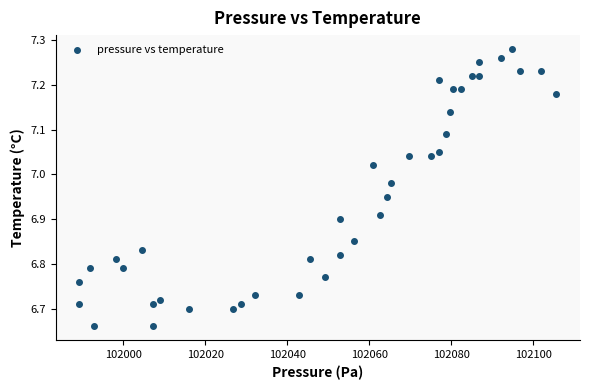

What is the range of Y values (max minus min)?

0.6